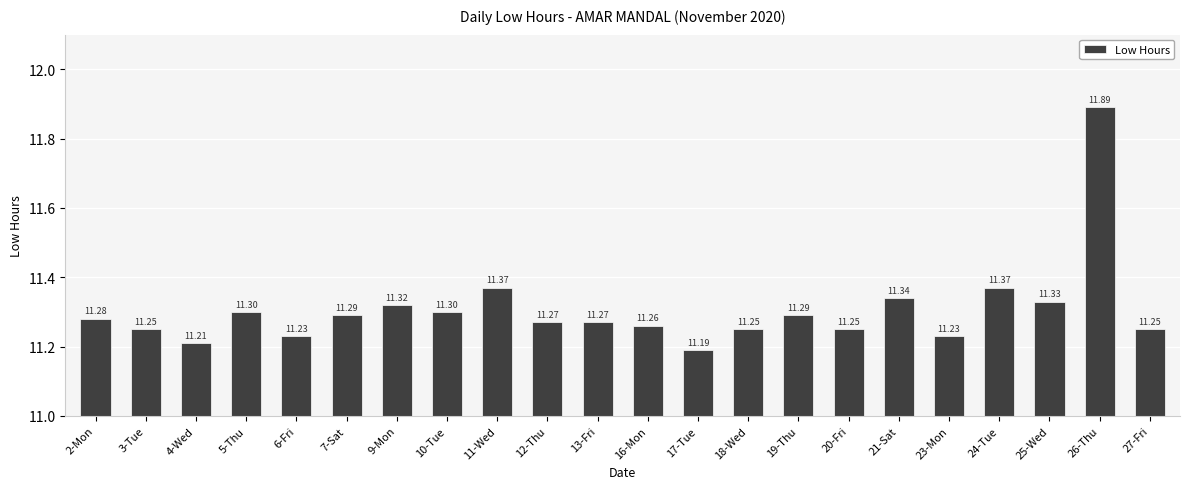

What is the label of the 8th bar from the left?

10-Tue